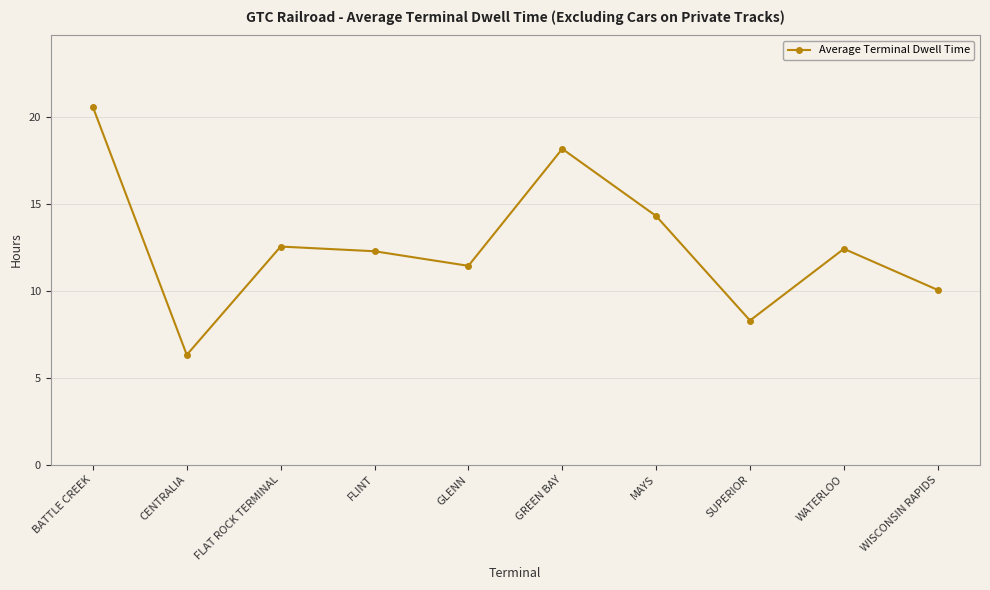

How many data points are less than 12?

4